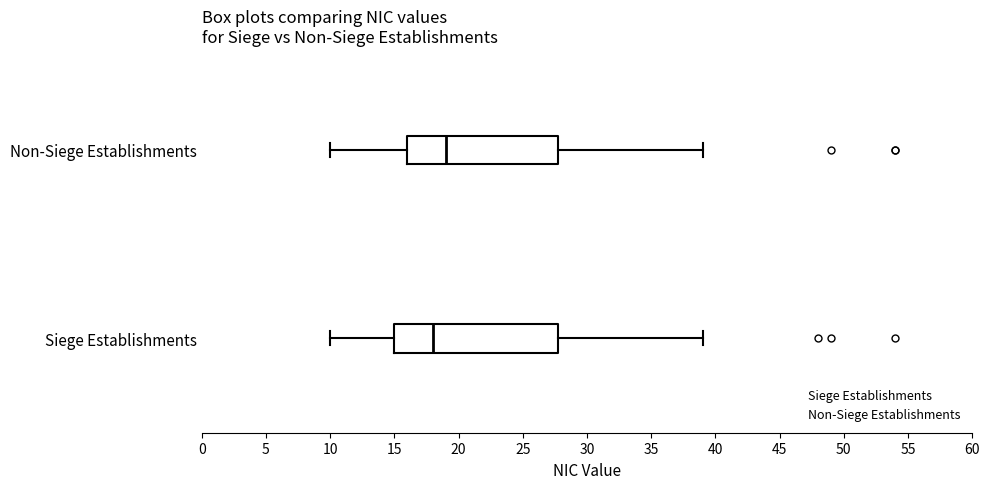

Comparing the boxes themselves (not the whiskers), which one is the widest?

Siege Establishments